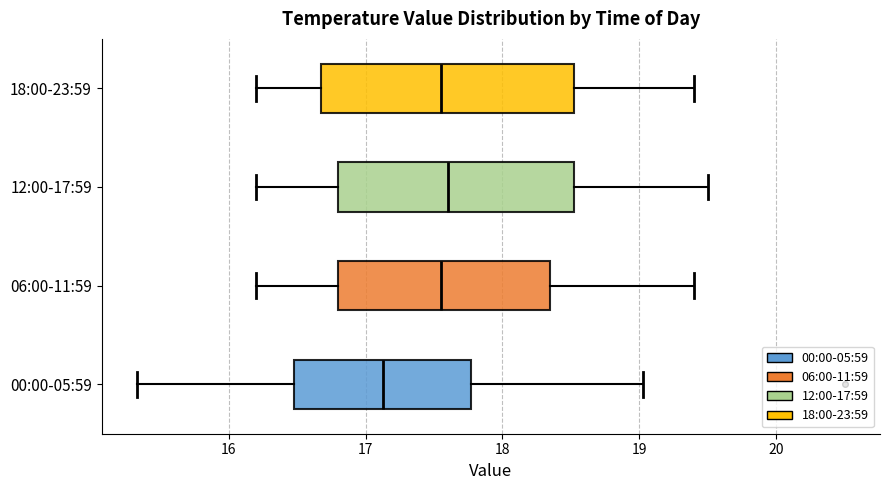

Reading bottom to top, read every box against the x-axis: the position of its median line, the range the box covers, and the ends of its whiskers. The values are not printed on the chart, so give them approximately, as read against the axis.

00:00-05:59: median 17.1, box 16.5 to 17.8, whiskers 15.3 to 19.0
06:00-11:59: median 17.6, box 16.8 to 18.4, whiskers 16.2 to 19.4
12:00-17:59: median 17.6, box 16.8 to 18.5, whiskers 16.2 to 19.5
18:00-23:59: median 17.6, box 16.7 to 18.5, whiskers 16.2 to 19.4